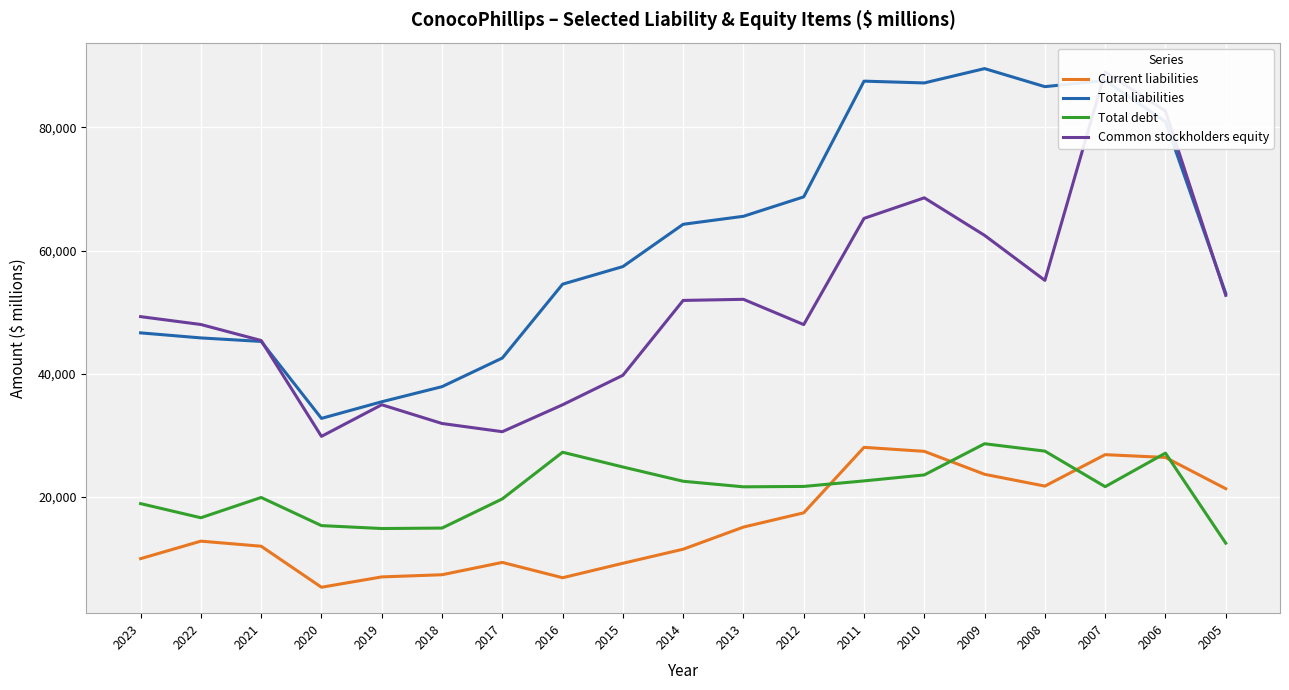

Is the value of Common stockholders equity at 2008 greater than the value of Total debt at 2012?

Yes